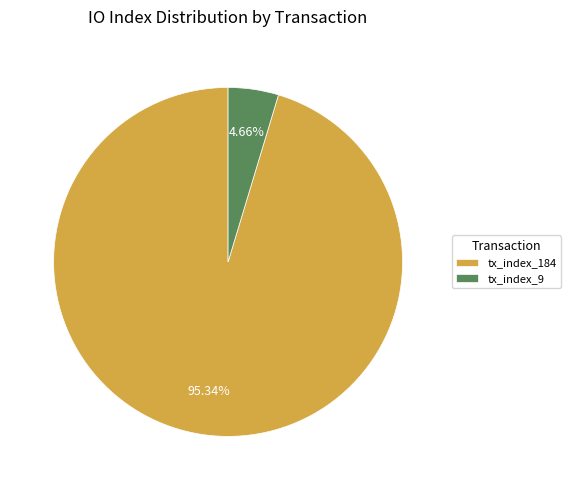

To the nearest percent, what is the average slice percentage?

50%